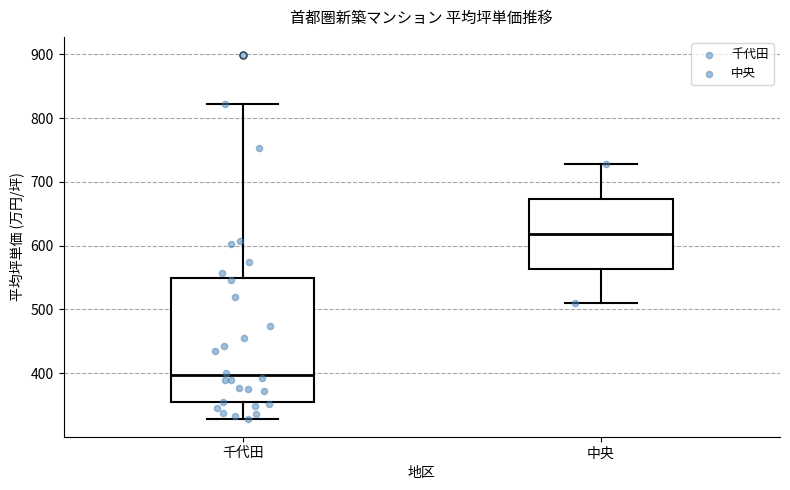

Which box's median line is the lowest?

千代田